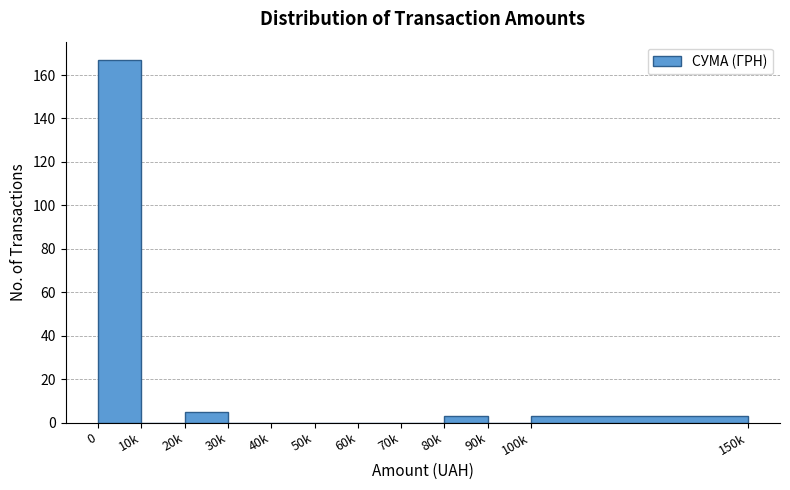

Reading left to right, list all the values displayed in this chart.

0=167	10k=0	20k=5	30k=0	40k=0	50k=0	60k=0	70k=0	80k=3	90k=0	100k=3